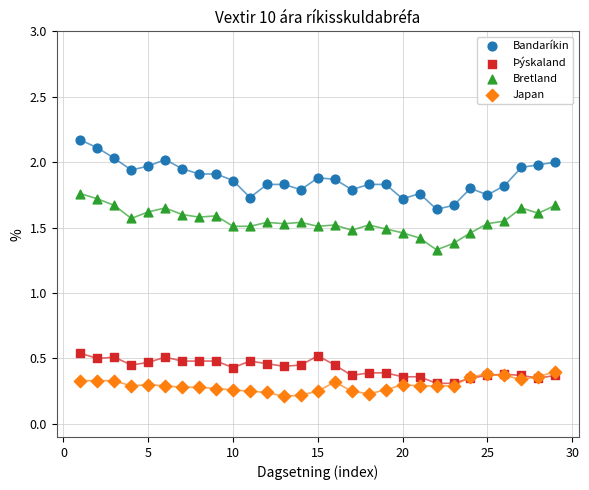

In the Bretland series, what Y value is closest to 1?

1.3